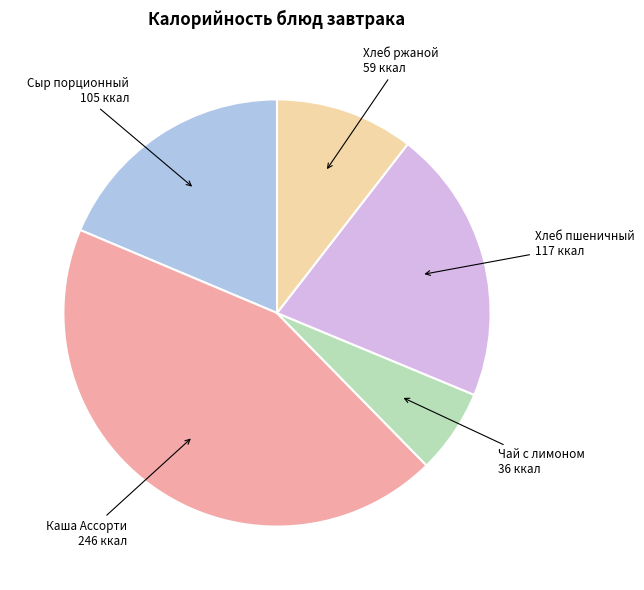

Does any single category account for the majority?

No